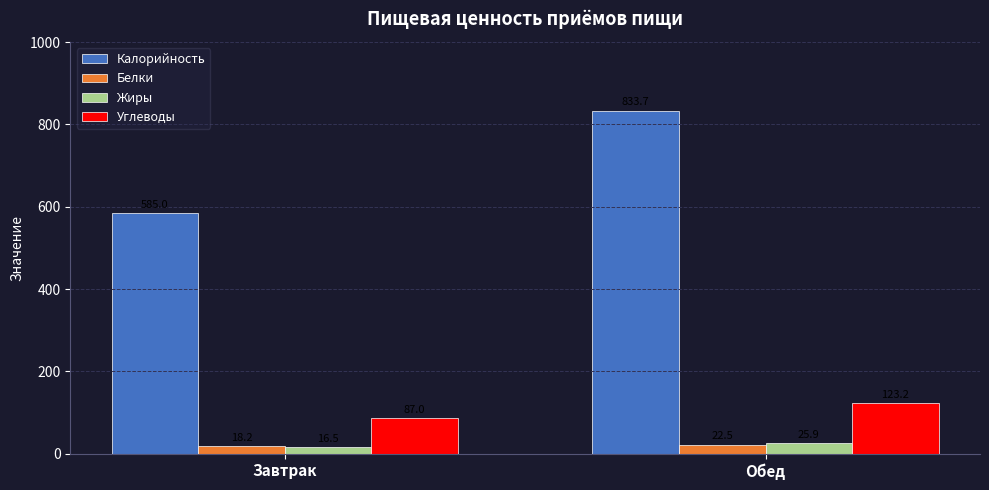

What are all the series names shown in the legend?

Калорийность, Белки, Жиры, Углеводы